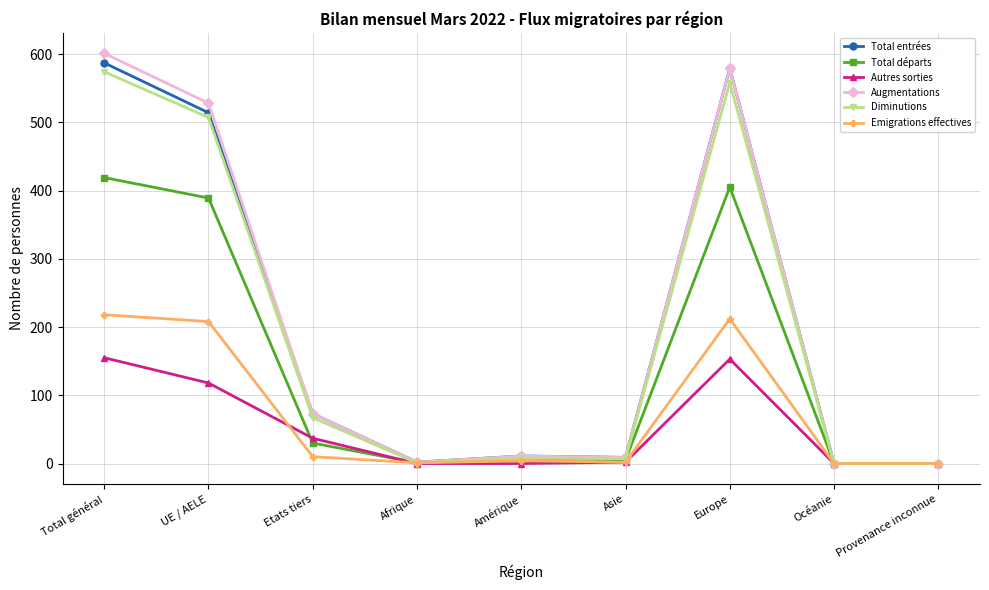

The Augmentations series shows 273 at Provenance inconnue. True or false?

False